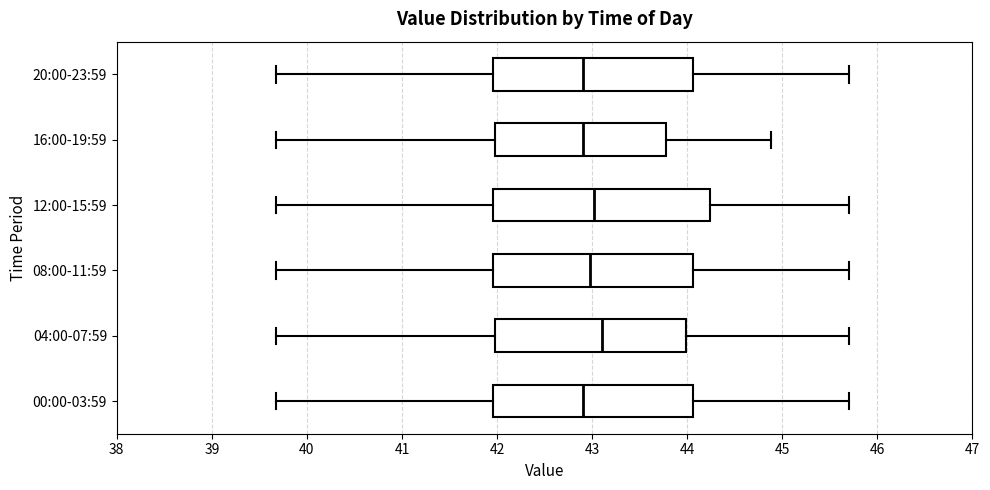

Reading bottom to top, read every box against the x-axis: the position of its median line, the range the box covers, and the ends of its whiskers. The values are not printed on the chart, so give them approximately, as read against the axis.

00:00-03:59: median 42.9, box 42.0 to 44.1, whiskers 39.7 to 45.7
04:00-07:59: median 43.1, box 42.0 to 44.0, whiskers 39.7 to 45.7
08:00-11:59: median 43.0, box 42.0 to 44.1, whiskers 39.7 to 45.7
12:00-15:59: median 43.0, box 42.0 to 44.2, whiskers 39.7 to 45.7
16:00-19:59: median 42.9, box 42.0 to 43.8, whiskers 39.7 to 44.9
20:00-23:59: median 42.9, box 42.0 to 44.1, whiskers 39.7 to 45.7